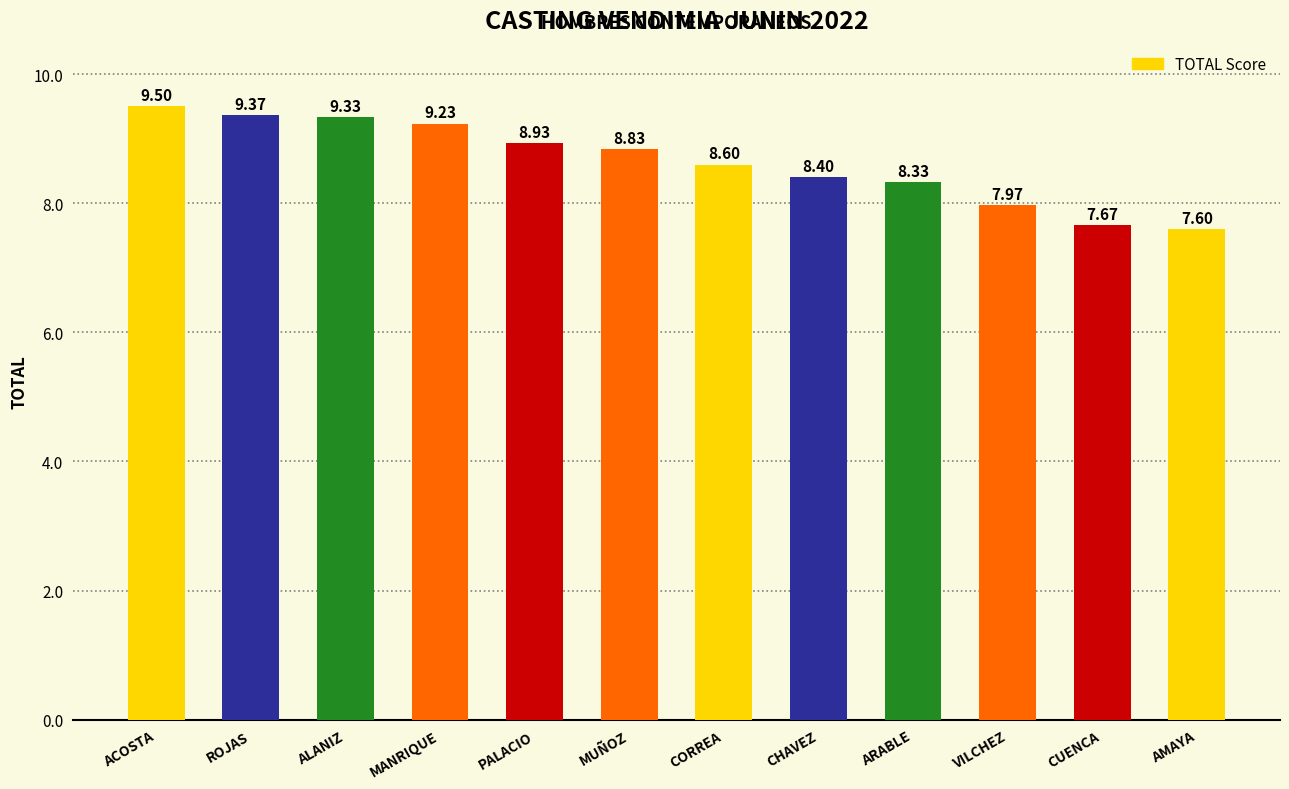

Where is the data nearest to the value 8?

VILCHEZ